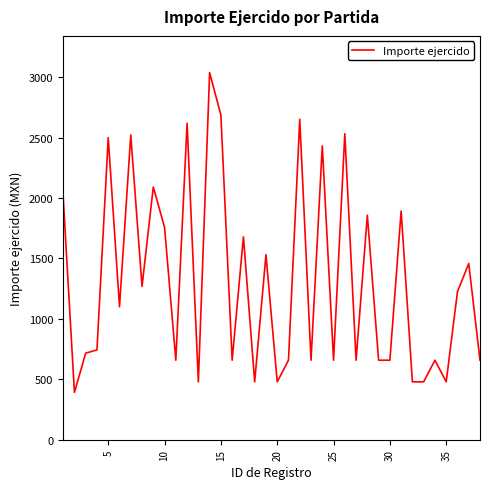

What is the difference between the maximum and minimum values?

2646.0